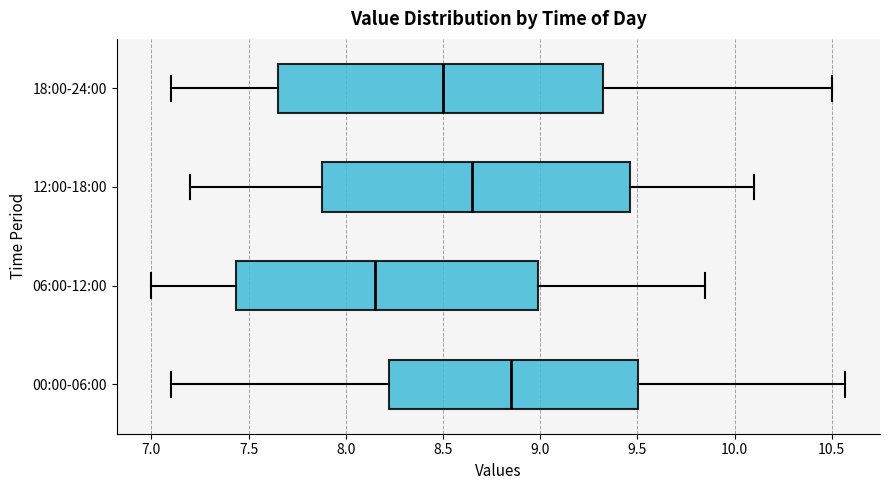

Where is the left edge of the box for 06:00-12:00 on the x-axis? The values are not printed on the chart, so give them approximately, as read against the axis.

7.45